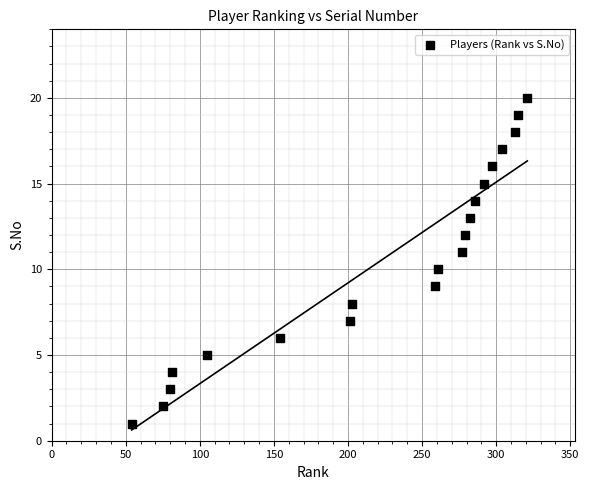

What is the range of Y values (max minus min)?

19